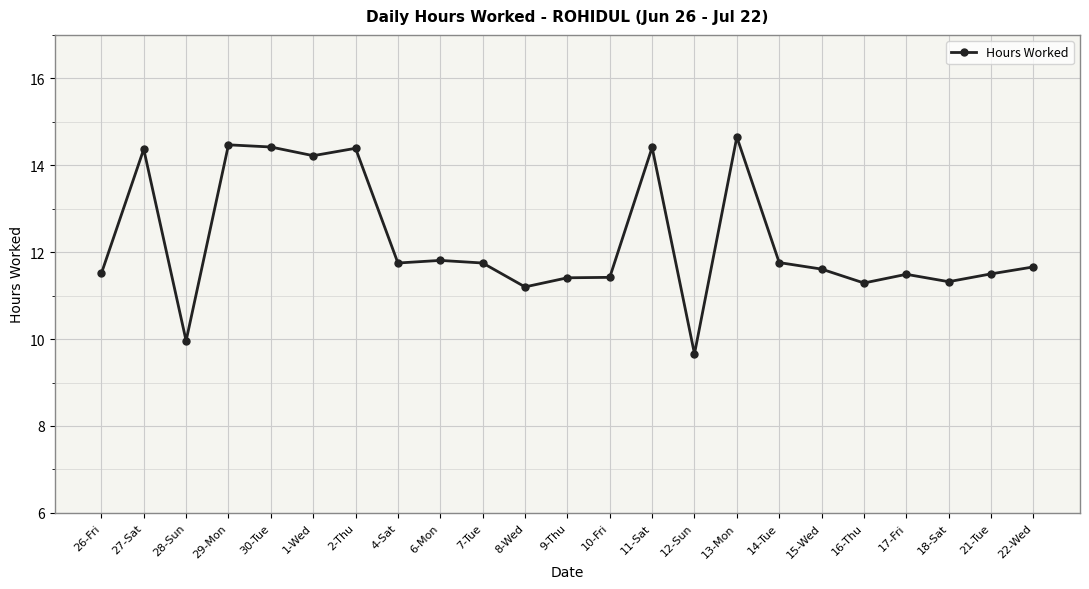

Which has a higher value, 28-Sun or 2-Thu?

2-Thu